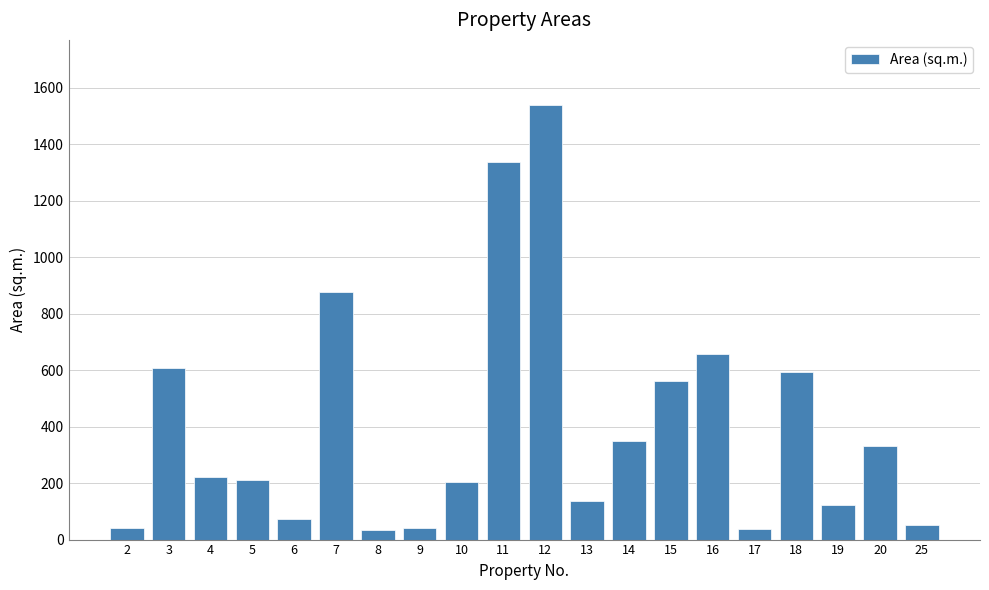

What is the sum of all values?

8019.8